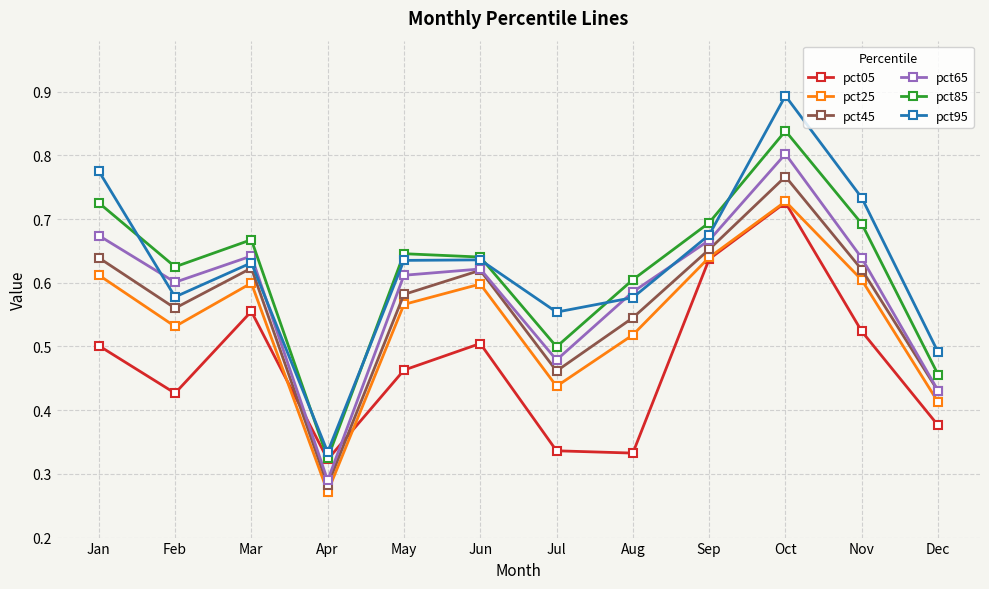

The pct85 series shows 1.0 at Mar. True or false?

False